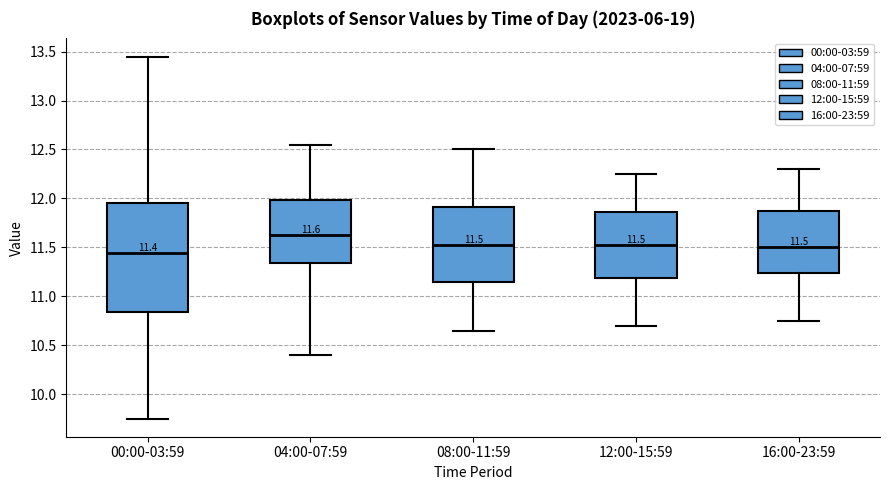

Comparing the boxes themselves (not the whiskers), which one is the tallest?

00:00-03:59